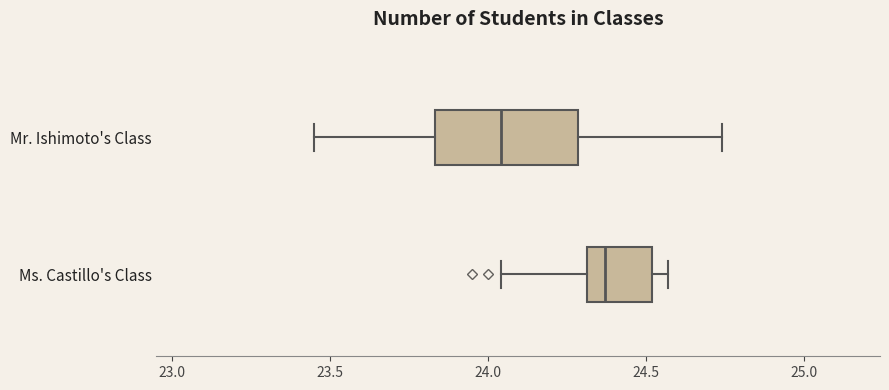

Which box's median line is the furthest to the right?

Ms. Castillo's Class